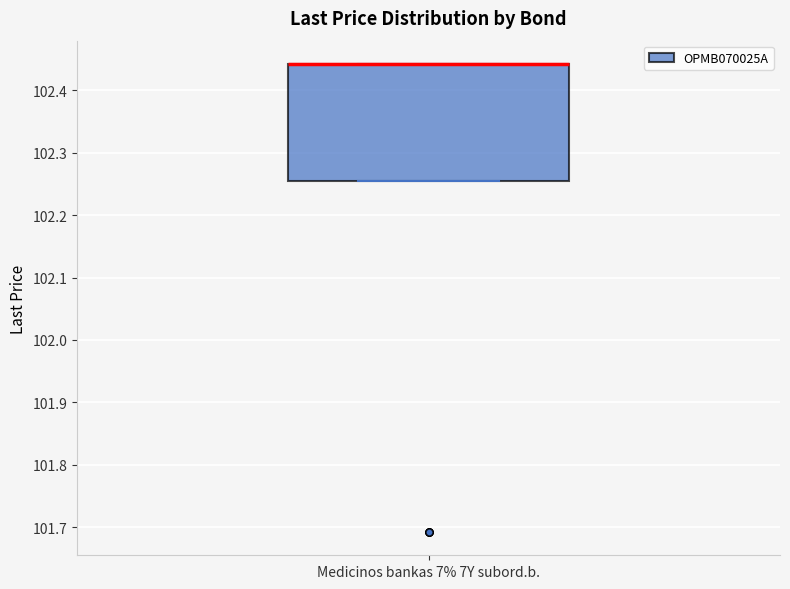

Where is the upper edge of the box for Medicinos bankas 7% 7Y subord.b. on the y-axis? The values are not printed on the chart, so give them approximately, as read against the axis.

102.44